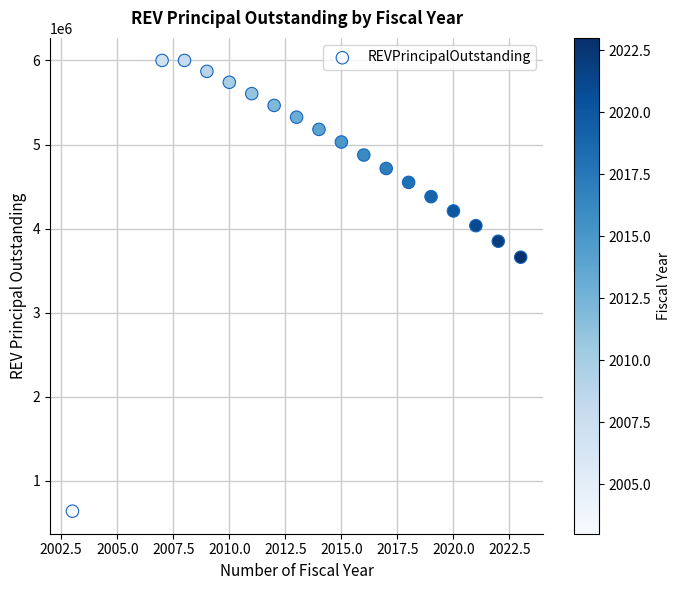

What is the range of X values (max minus min)?

20